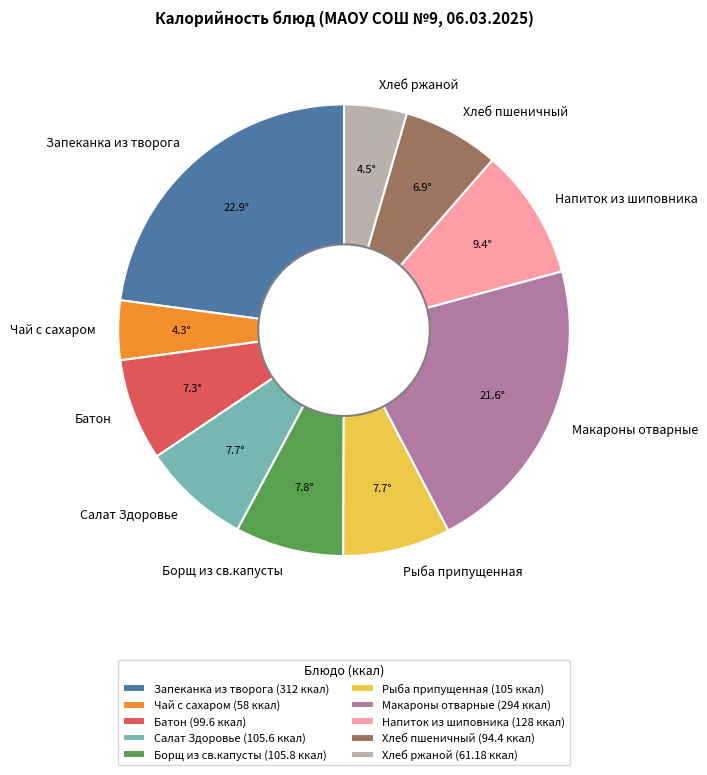

Between Макароны отварные and Чай с сахаром, which is larger?

Макароны отварные